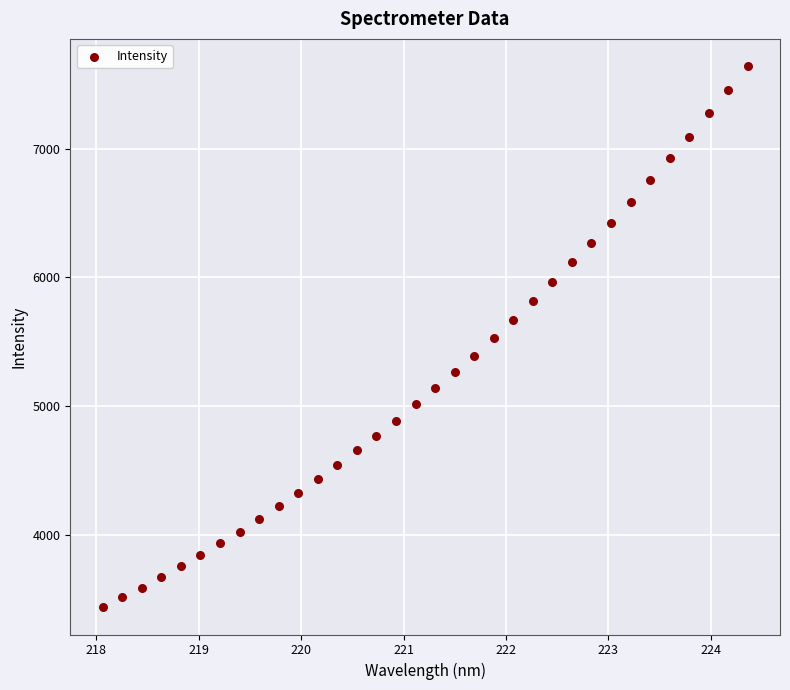

What is the range of Y values (max minus min)?

4212.0